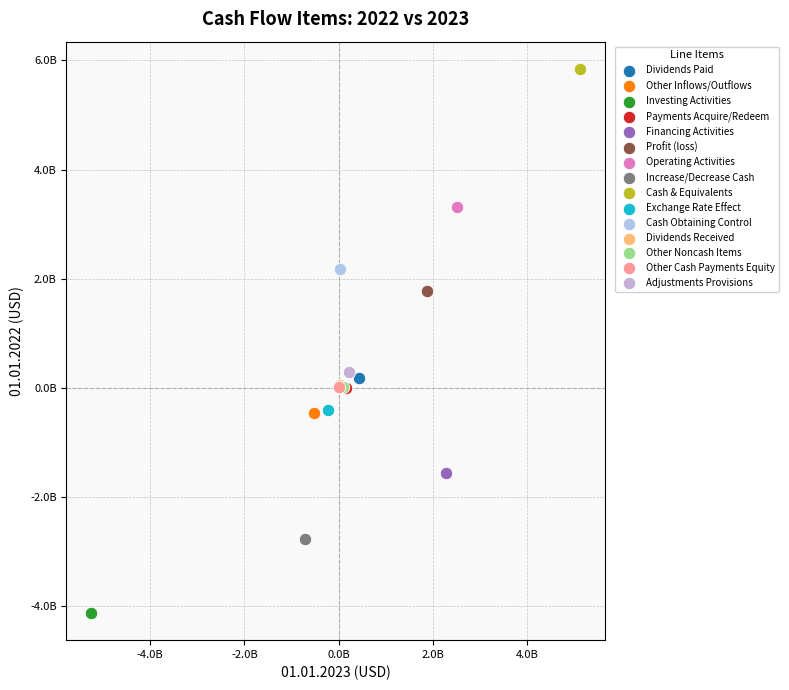

Which series reaches the maximum Y coordinate?

Cash & Equivalents